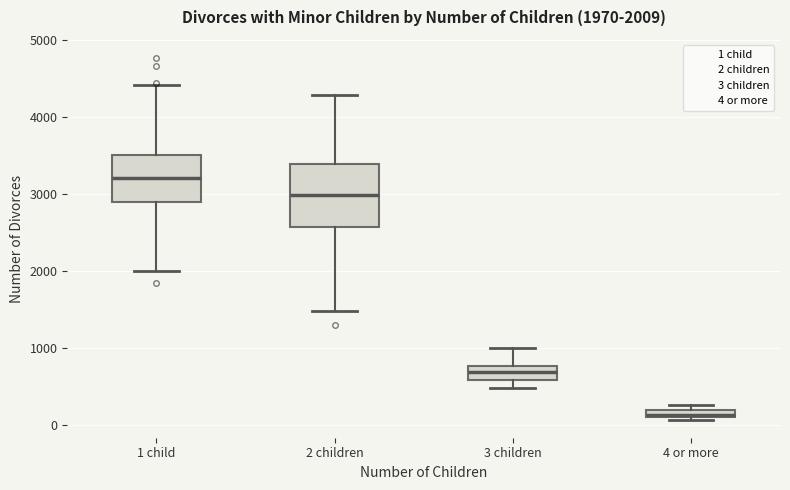

Comparing the boxes themselves (not the whiskers), which one is the tallest?

2 children